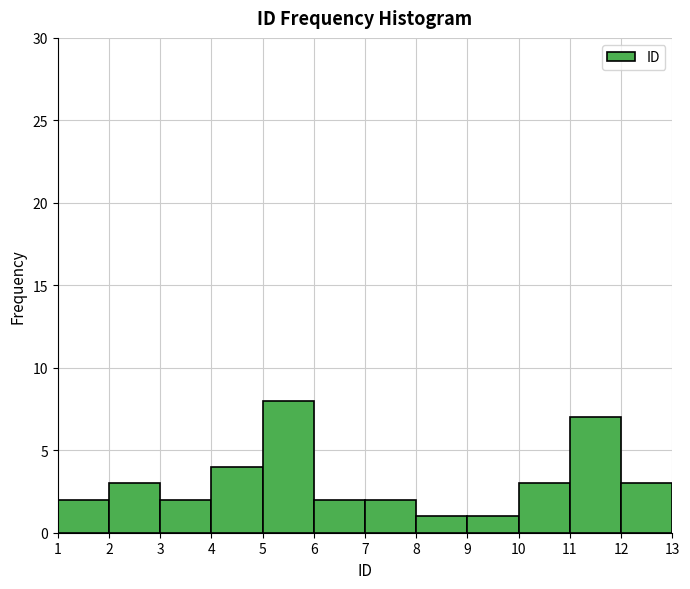

Reading left to right, list every bar in this chart as the range it spans on the x-axis followed by its height. The values are not printed on the chart, so give them approximately, as read against the axis.

1 to 2: 2
2 to 3: 3
3 to 4: 2
4 to 5: 4
5 to 6: 8
6 to 7: 2
7 to 8: 2
8 to 9: 1
9 to 10: 1
10 to 11: 3
11 to 12: 7
12 to 13: 3